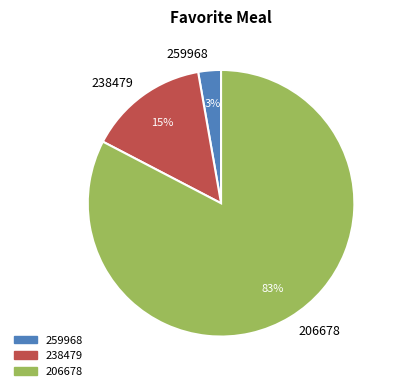

What is the smallest slice in the pie chart?

259968